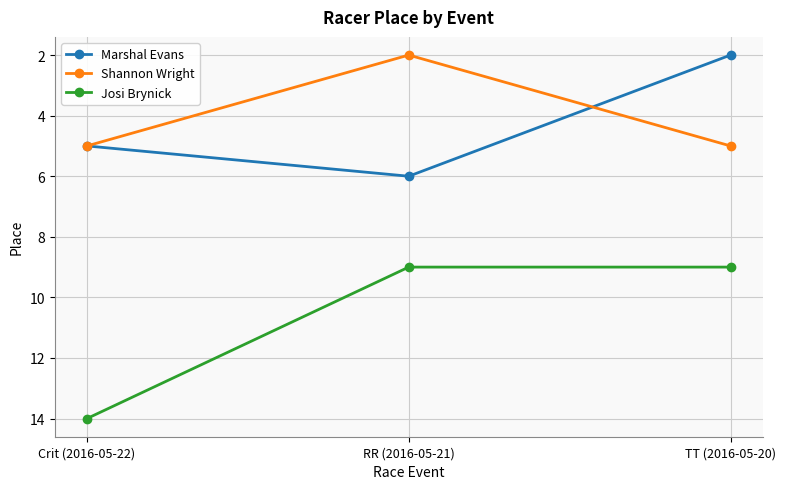

What is the average value of the Josi Brynick series?

11